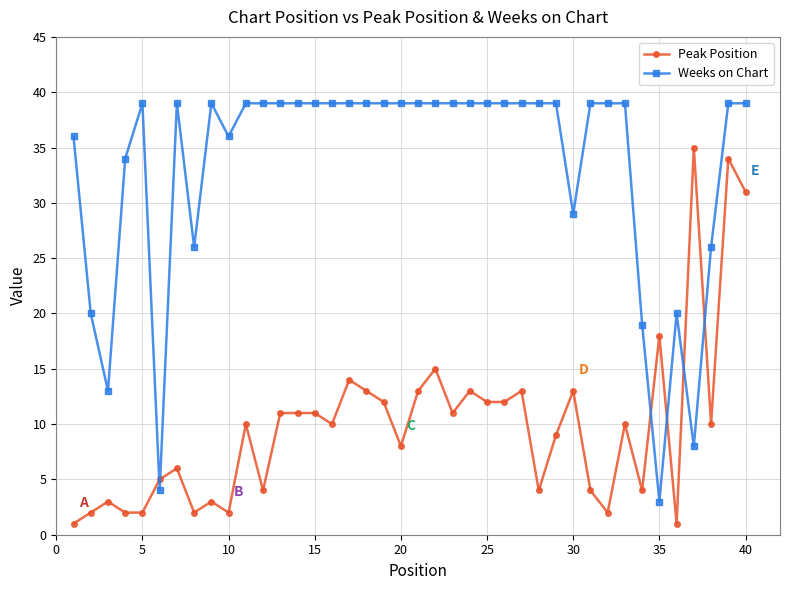

Which series has the largest range (max minus min)?

Weeks on Chart